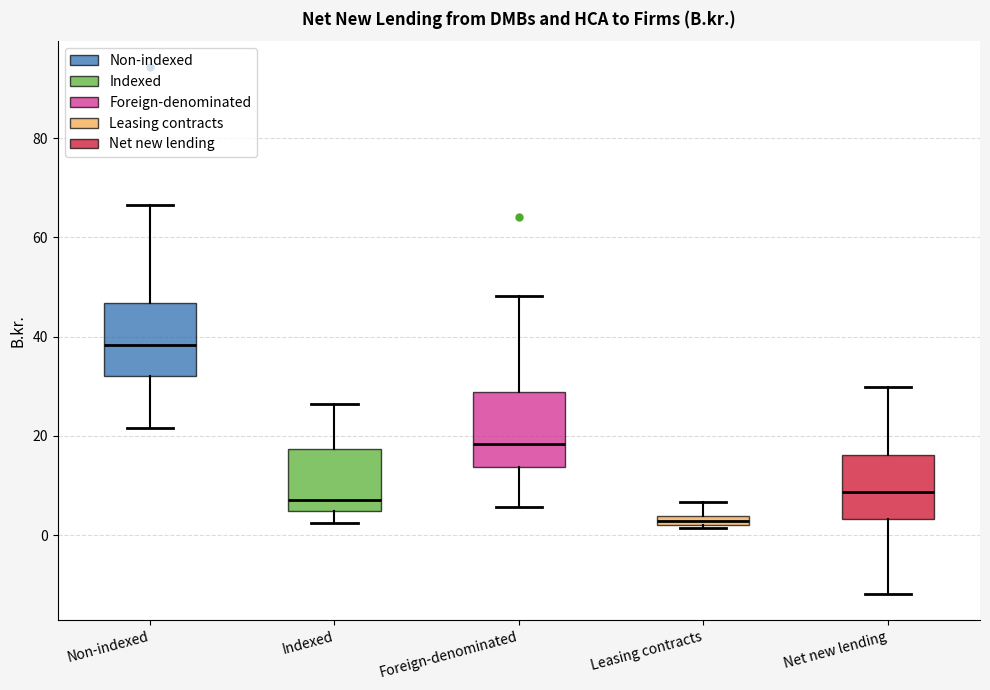

Where does the lower whisker of the box for Net new lending end on the y-axis? The values are not printed on the chart, so give them approximately, as read against the axis.

-12